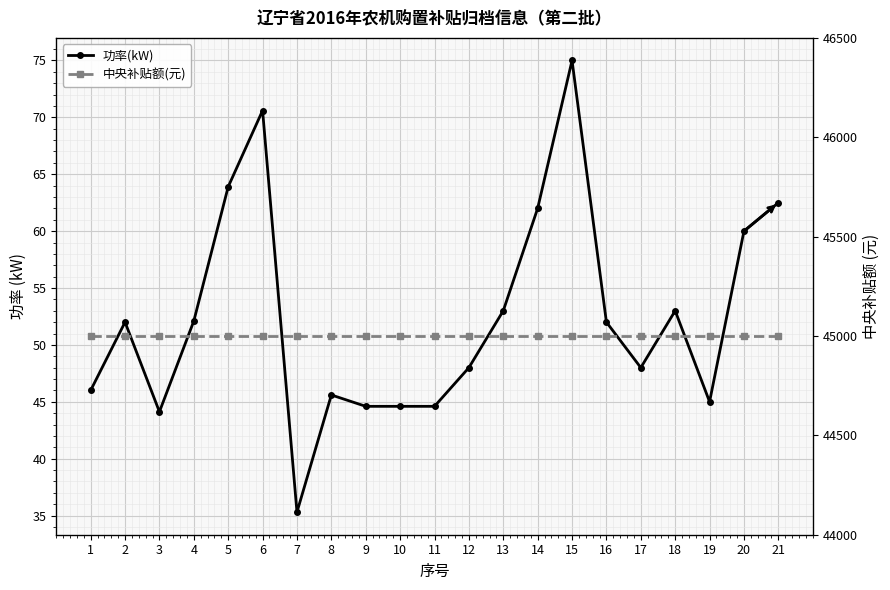

What is the value of the 功率(kW) point at the 2nd from the left?

52.0